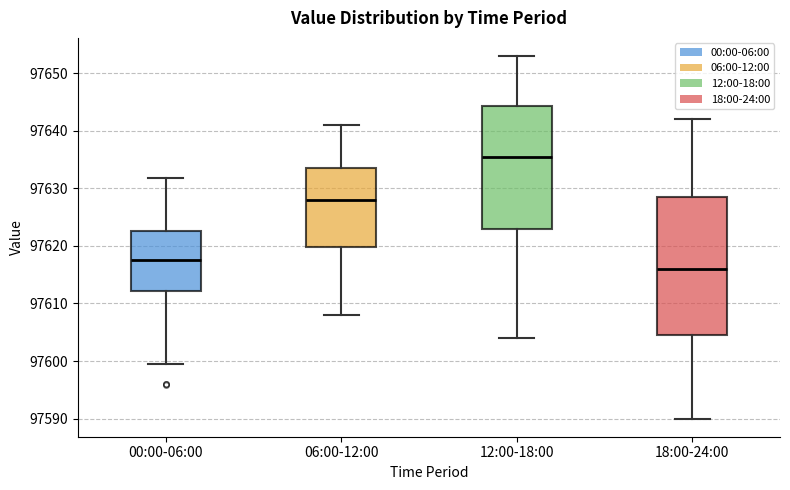

Which box has the lowest median line?

18:00-24:00